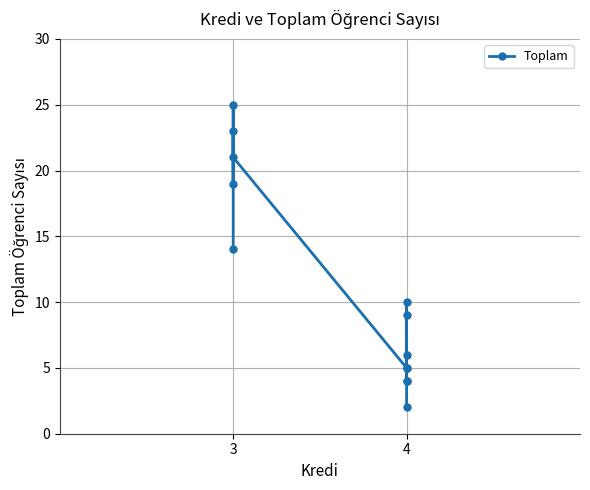

Which has a higher value, 3 or 4?

3